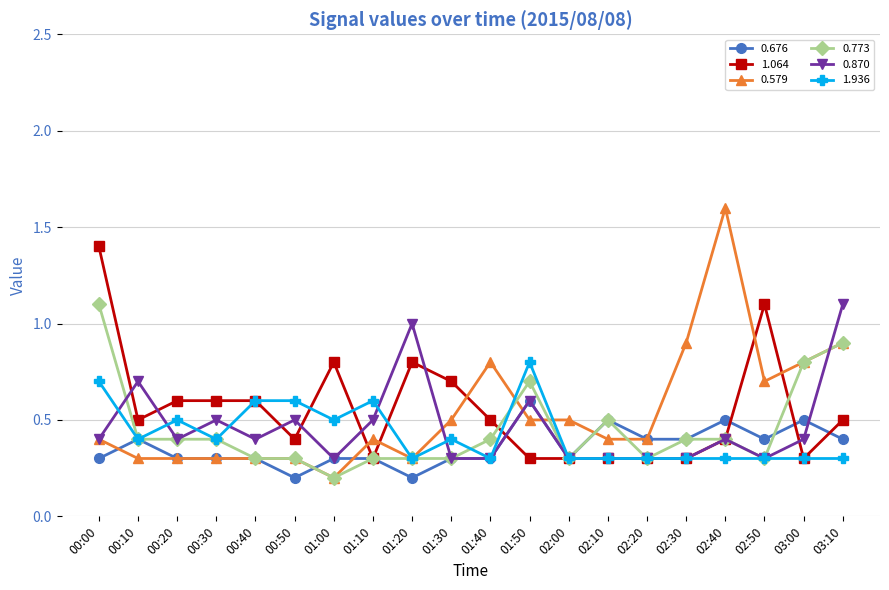

What is the difference between the maximum and minimum values in the 0.773 series?

0.9